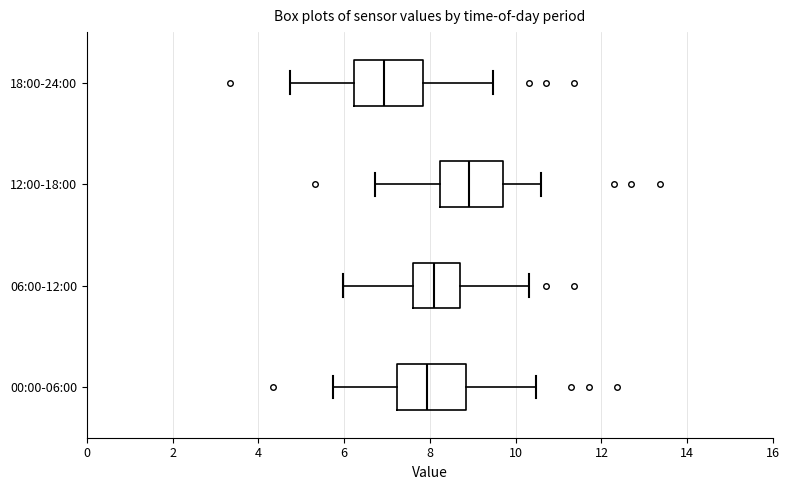

Reading bottom to top, read every box against the x-axis: the position of its median line, the range the box covers, and the ends of its whiskers. The values are not printed on the chart, so give them approximately, as read against the axis.

00:00-06:00: median 8.0, box 7.2 to 8.8, whiskers 5.8 to 10.4
06:00-12:00: median 8.0, box 7.6 to 8.8, whiskers 6.0 to 10.4
12:00-18:00: median 9.0, box 8.2 to 9.8, whiskers 6.8 to 10.6
18:00-24:00: median 7.0, box 6.2 to 7.8, whiskers 4.8 to 9.4